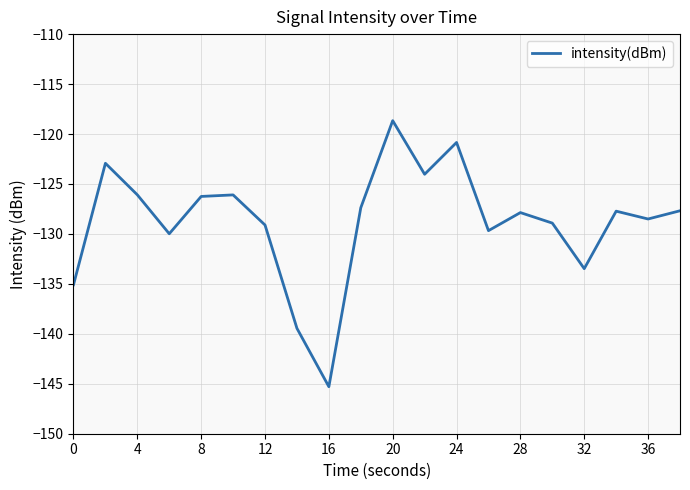

What is the maximum value shown in the chart?

-118.7